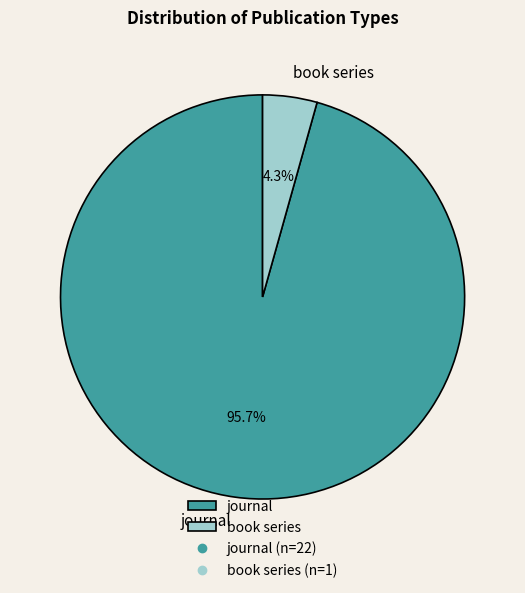

To the nearest percent, what is the combined percentage of book series and journal?

100%